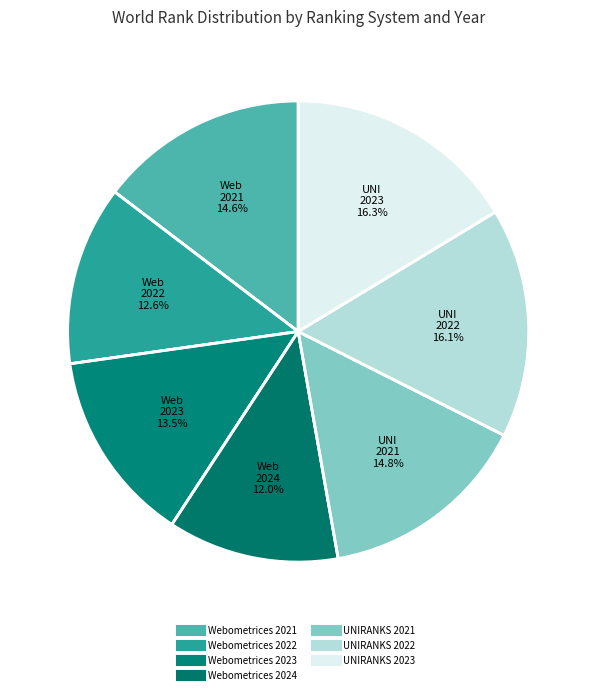

The UNIRANKS 2022 slice represents 26% of the pie. True or false?

False